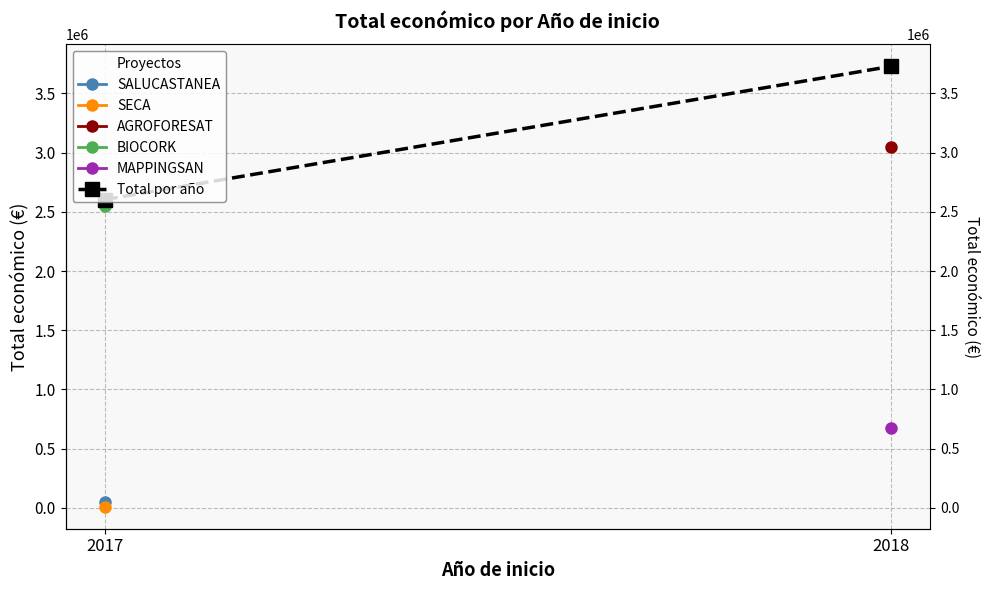

What is the greatest value displayed?

3728998